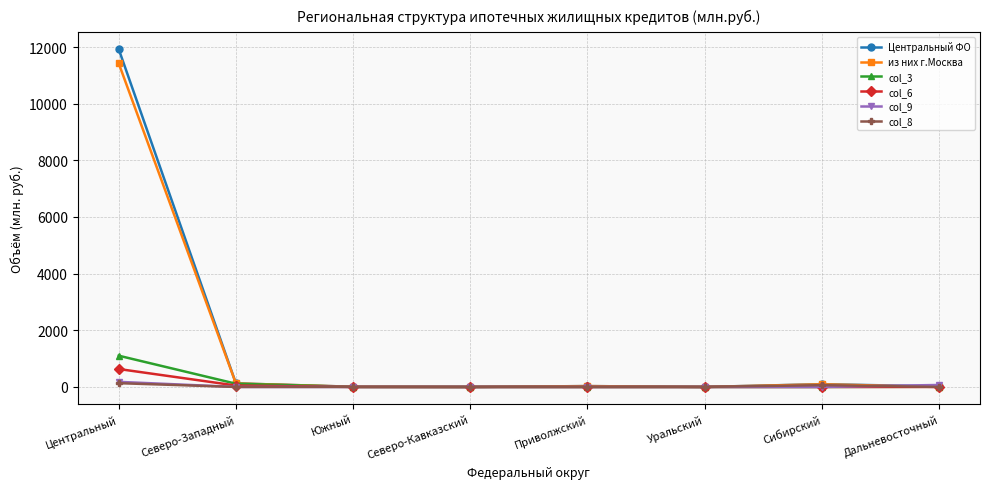

What is the difference between the highest and lowest values at Дальневосточный?

70